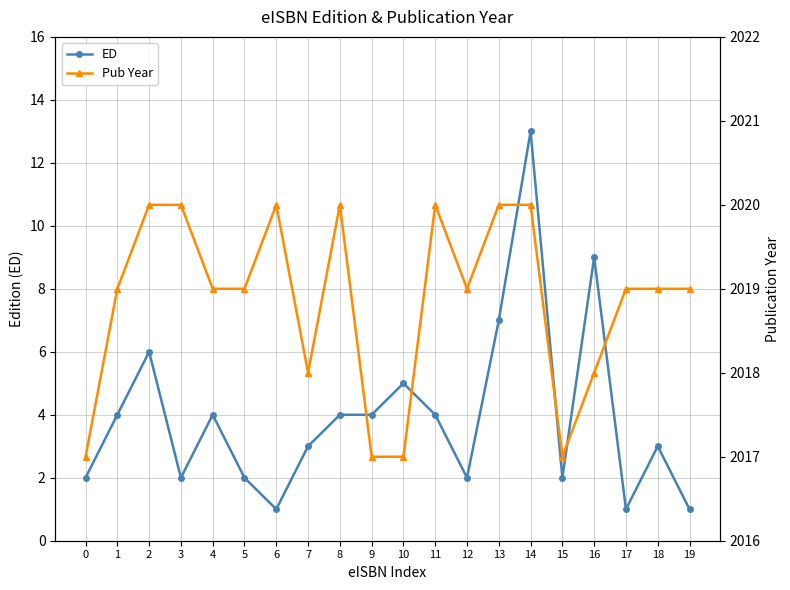

True or false: ED and Pub Year cross at least once.

False